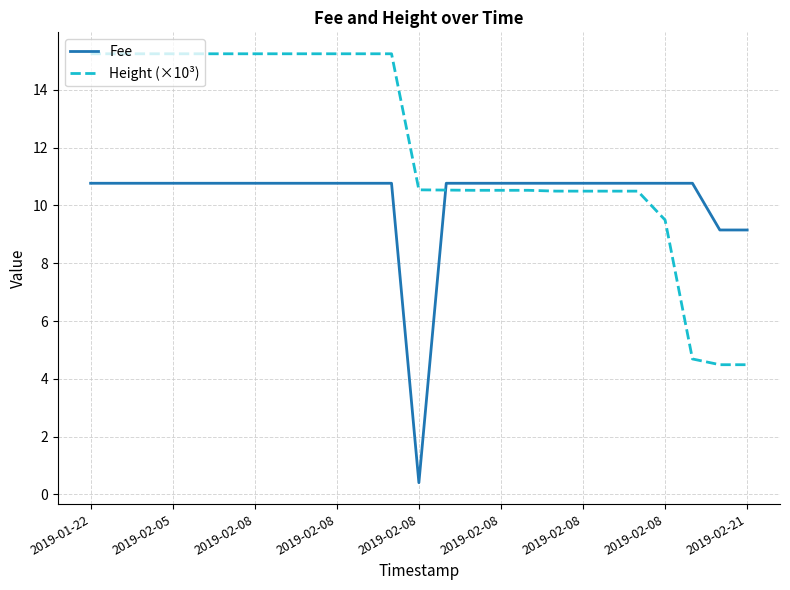

What is the greatest value displayed?

15.2